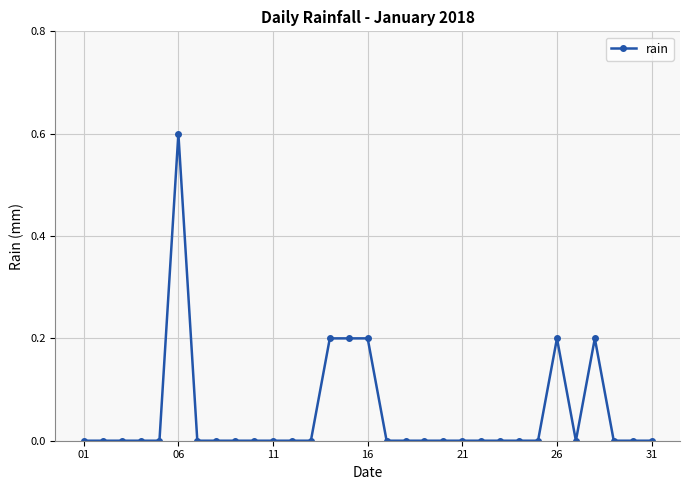

True or false: there are more than 1 points higher than both neighbors.

True